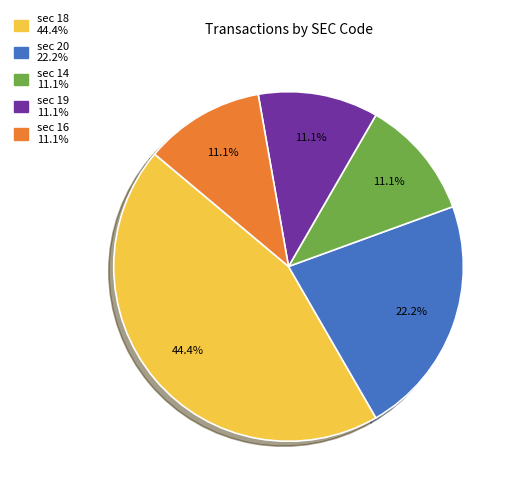

What percentage is NOT represented by sec 18?

55.6%